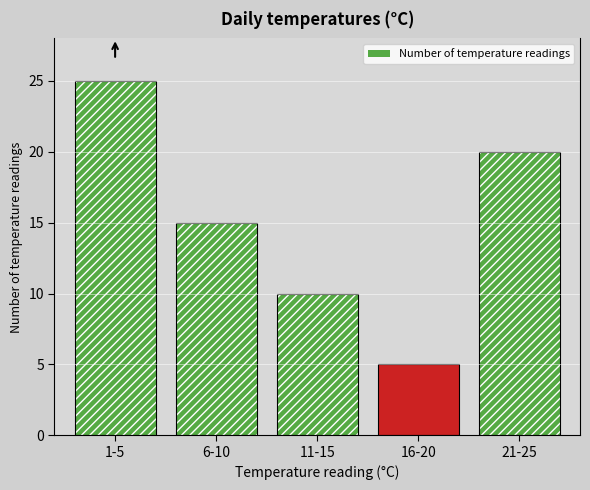

Reading right to left, transcribe all the data shown in this chart.

21-25=20	16-20=5	11-15=10	6-10=15	1-5=25